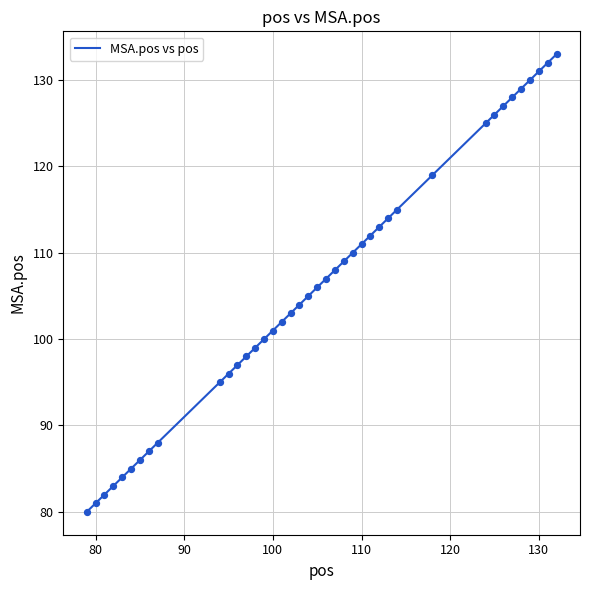

What is the difference between the maximum and minimum values?

53